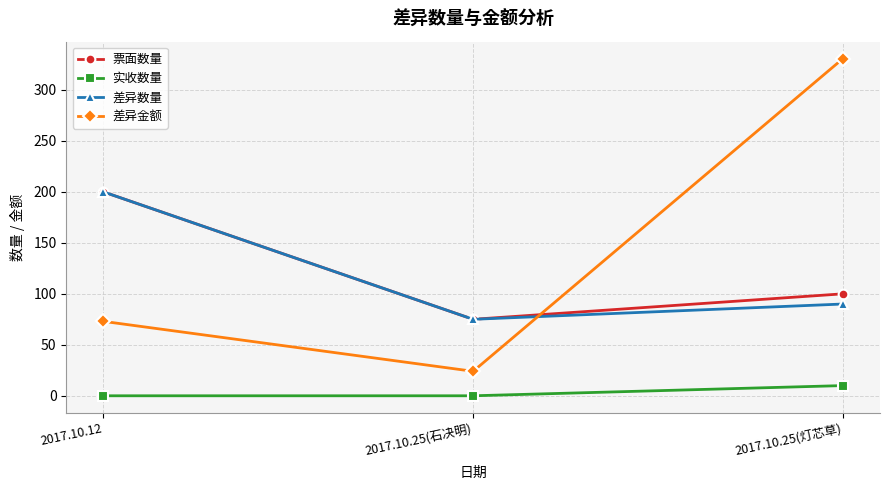

Is the value of 实收数量 at 2017.10.25(灯芯草) greater than the value of 票面数量 at 2017.10.12?

No